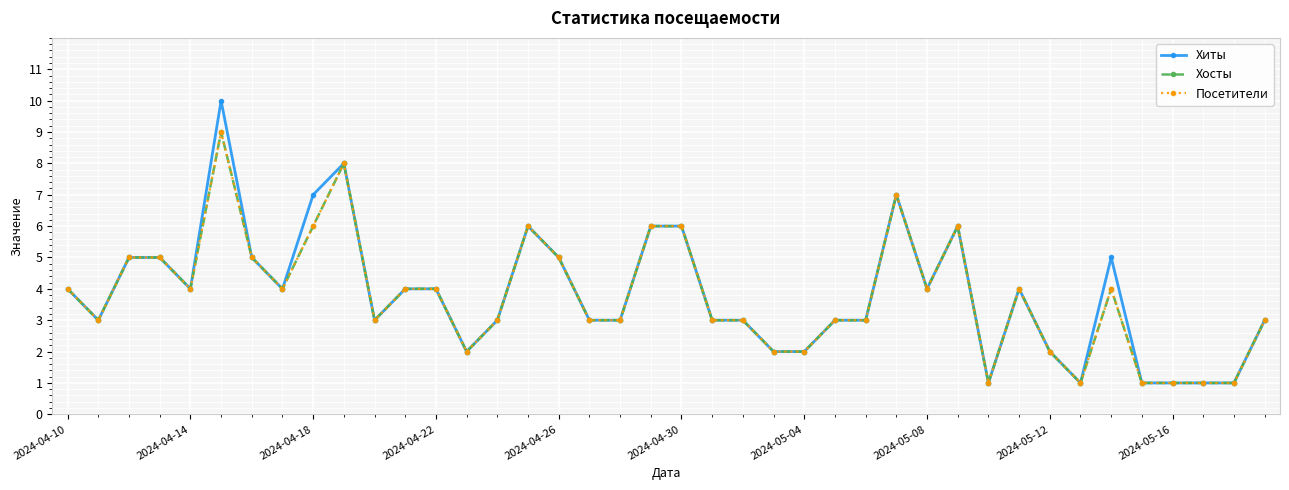

True or false: Посетители and Хосты intersect in this chart.

False